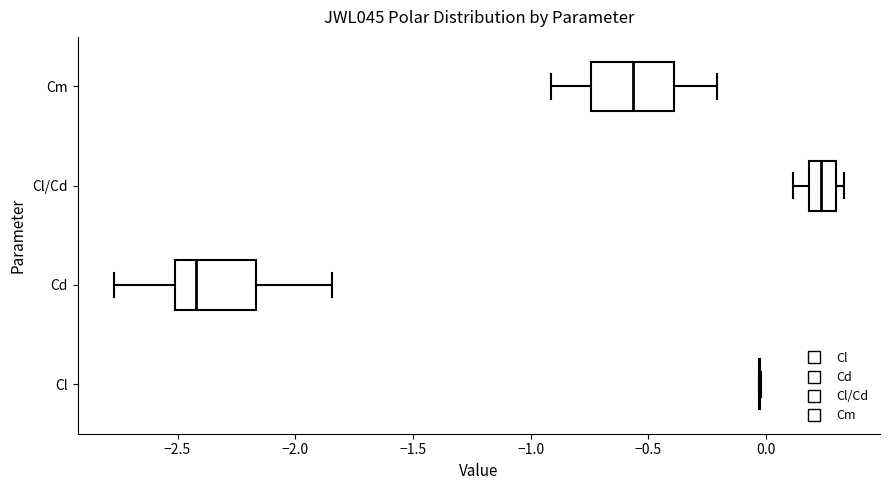

Reading bottom to top, transcribe this box plot: for each box, give where its median line is, the range the box spans, and where its two whiskers end, as read against the x-axis. The values are not printed on the chart, so give them approximately, as read against the axis.

Cl: box collapsed to a line at -0.05, whiskers -0.05 to 0.00
Cd: median -2.40, box -2.50 to -2.15, whiskers -2.75 to -1.85
Cl/Cd: median 0.25, box 0.20 to 0.30, whiskers 0.10 to 0.35
Cm: median -0.55, box -0.75 to -0.40, whiskers -0.90 to -0.20